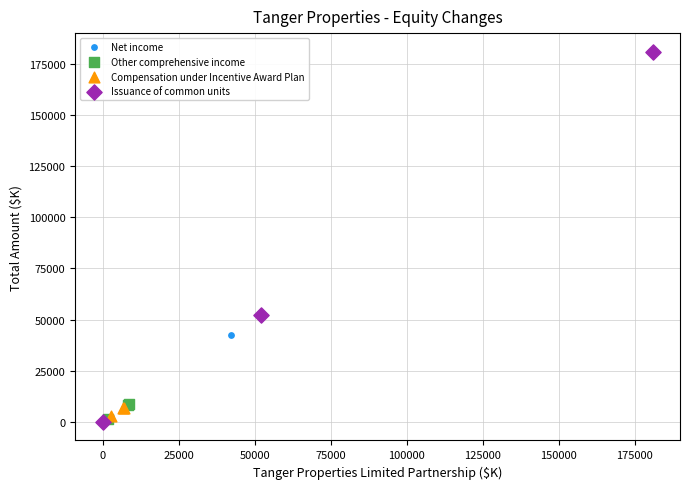

Which series has the largest Y range (max minus min)?

Issuance of common units